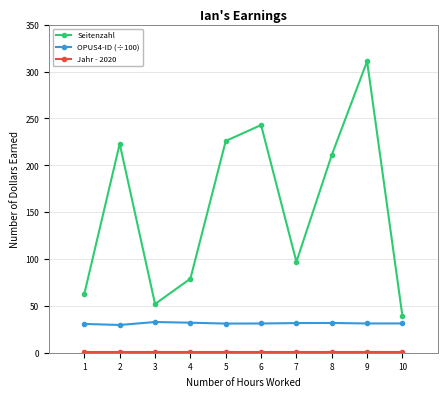

True or false: OPUS4-ID (÷100) has a value of 48.4 at 9.

False